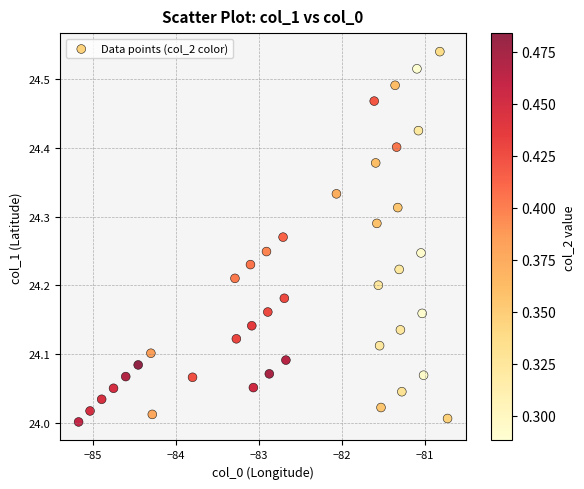

What is the range of X values (max minus min)?

4.4